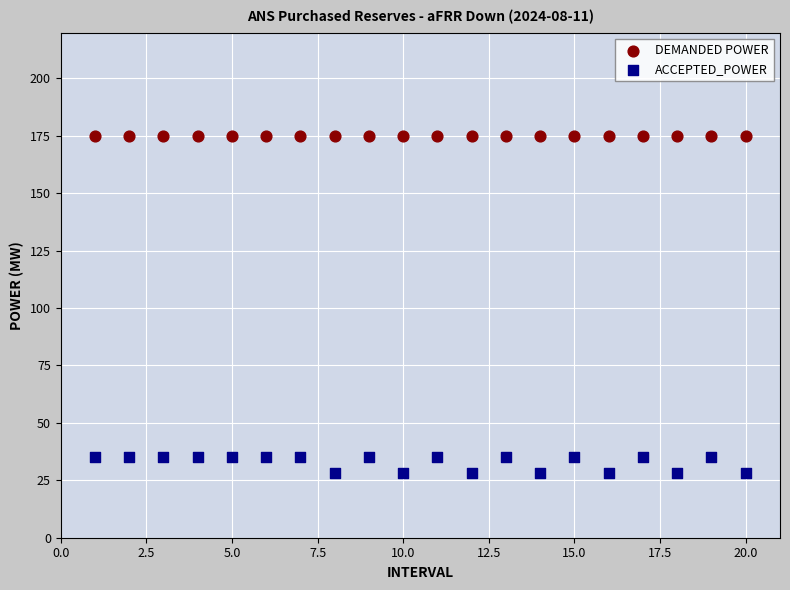

Which series contains the lowest Y value?

ACCEPTED_POWER